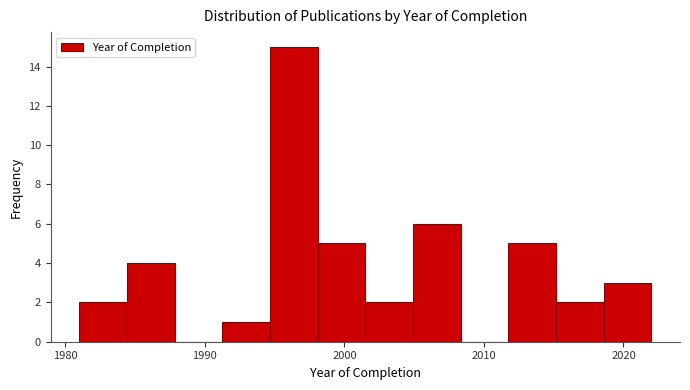

Around what value on the x-axis is the tallest bar? Give the approximate position of its centre, as read against the axis.

1996